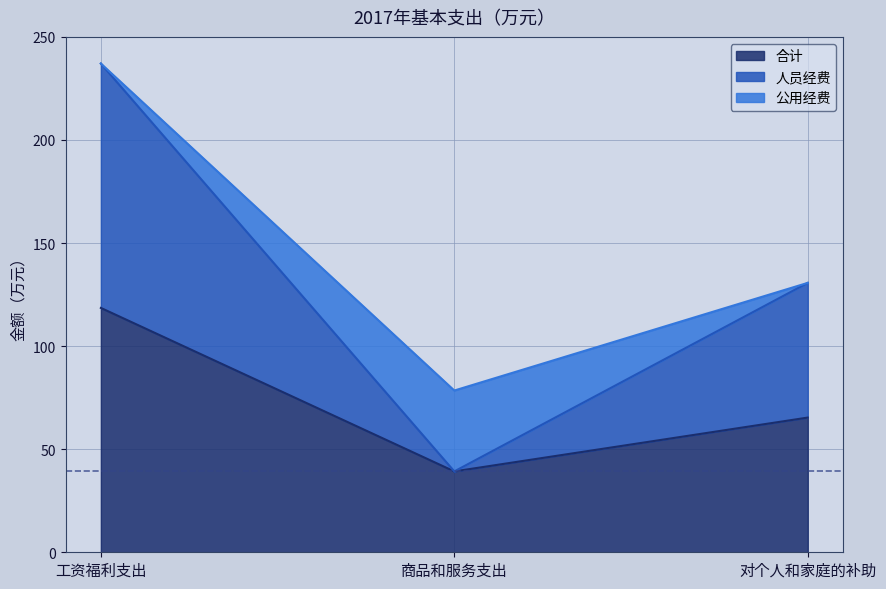

Which has a higher value, 对个人和家庭的补助 or 工资福利支出?

工资福利支出